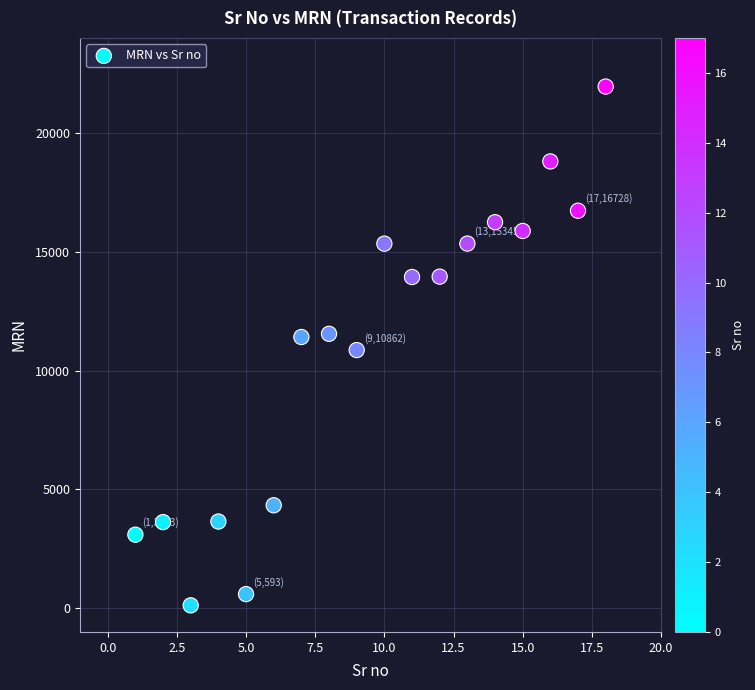

What is the range of X values (max minus min)?

17